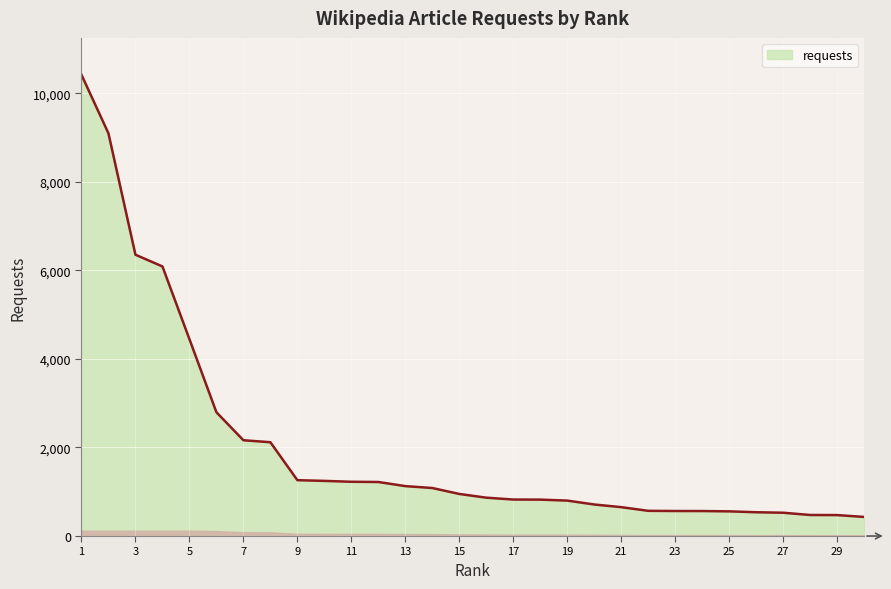

How many values are below 950?

15